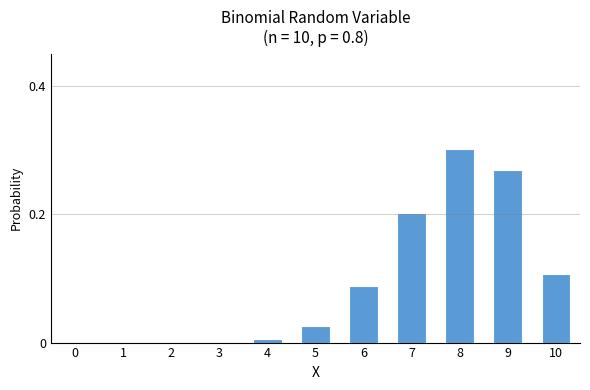

At which category does the chart reach its peak across all series?

8